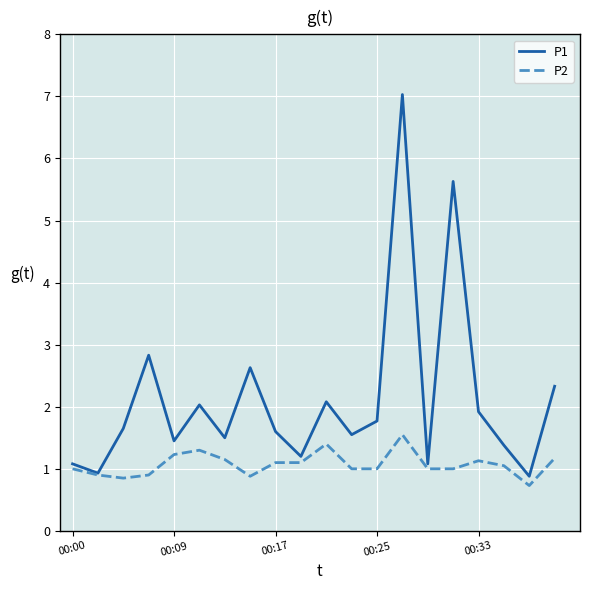

Rank the series by their average value, from highest to lowest.

P1, P2